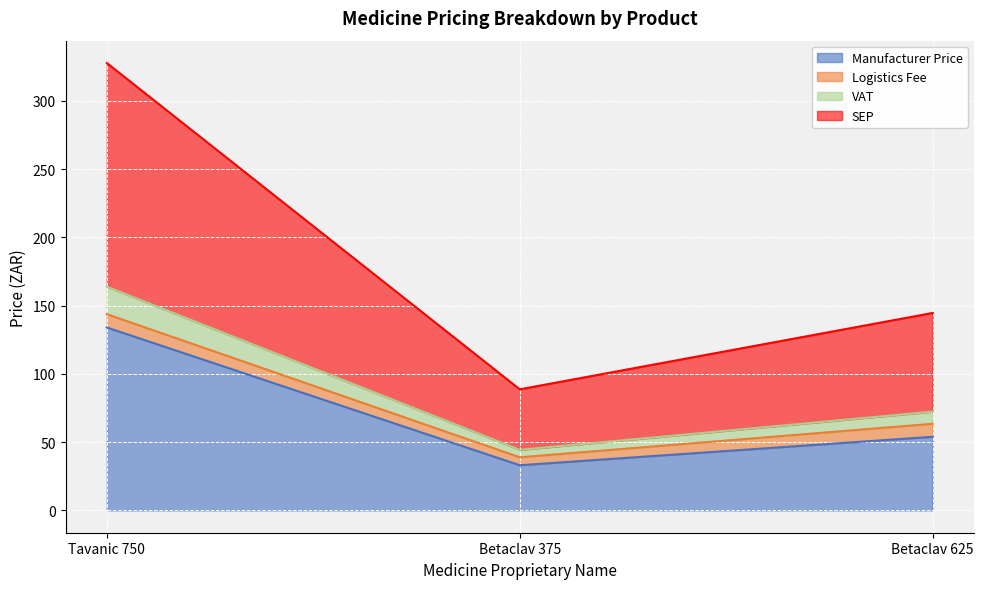

At which category is the sum across all series the highest?

Tavanic 750